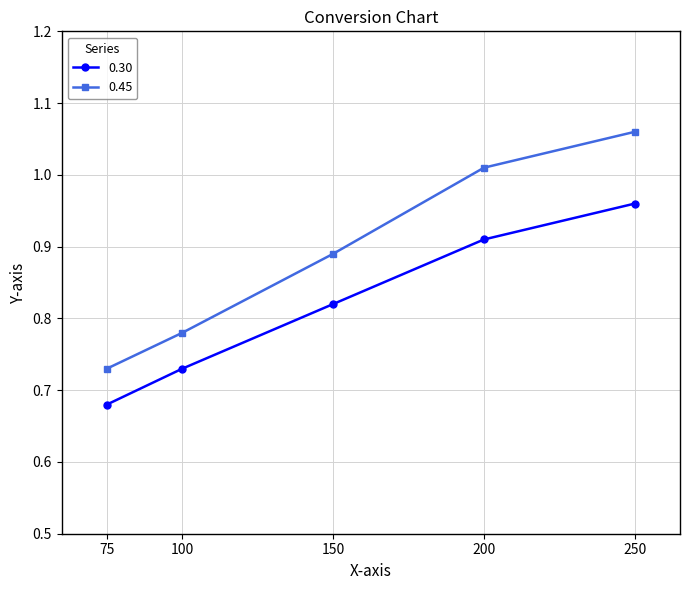

Does the chart have visible grid lines?

Yes